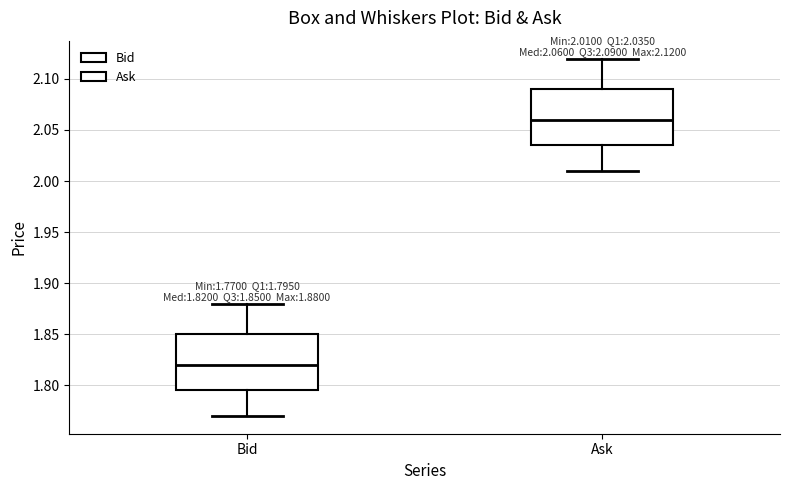

Which box's median line is the highest?

Ask